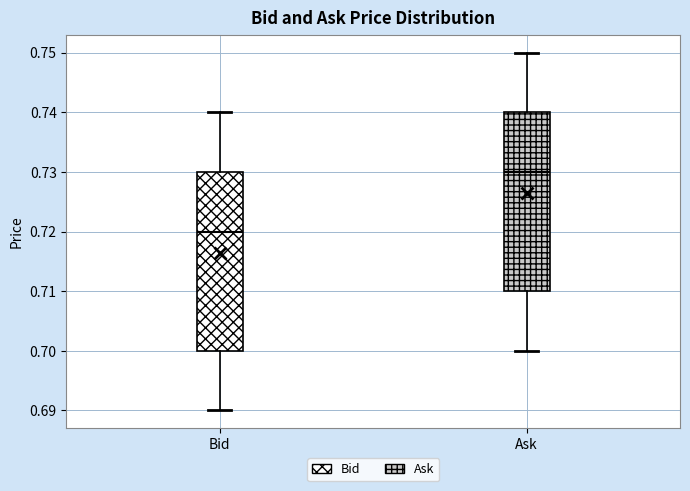

Where does the median line of the box for Ask sit on the y-axis? The values are not printed on the chart, so give them approximately, as read against the axis.

0.73